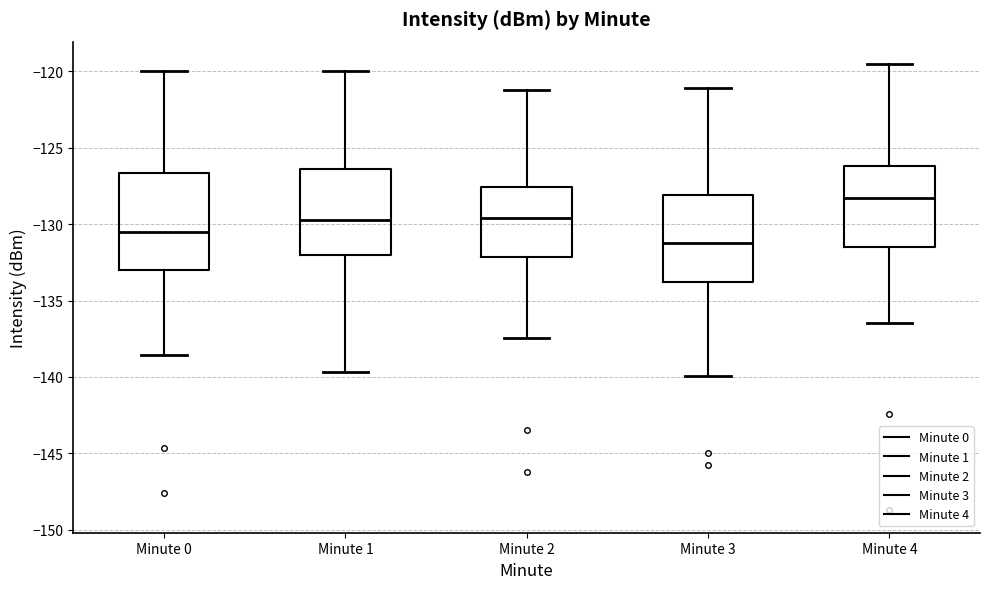

Reading left to right, read every box against the y-axis: the position of its median line, the range the box covers, and the ends of its whiskers. The values are not printed on the chart, so give them approximately, as read against the axis.

Minute 0: median -130.5, box -133.0 to -126.5, whiskers -138.5 to -120.0
Minute 1: median -129.5, box -132.0 to -126.5, whiskers -139.5 to -120.0
Minute 2: median -129.5, box -132.0 to -127.5, whiskers -137.5 to -121.0
Minute 3: median -131.0, box -134.0 to -128.0, whiskers -140.0 to -121.0
Minute 4: median -128.5, box -131.5 to -126.0, whiskers -136.5 to -119.5